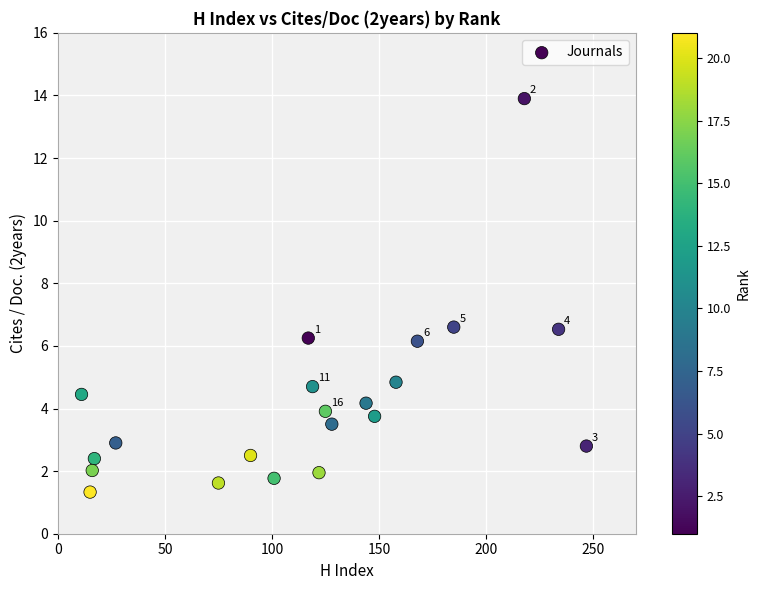

What is the range of Y values (max minus min)?

12.6